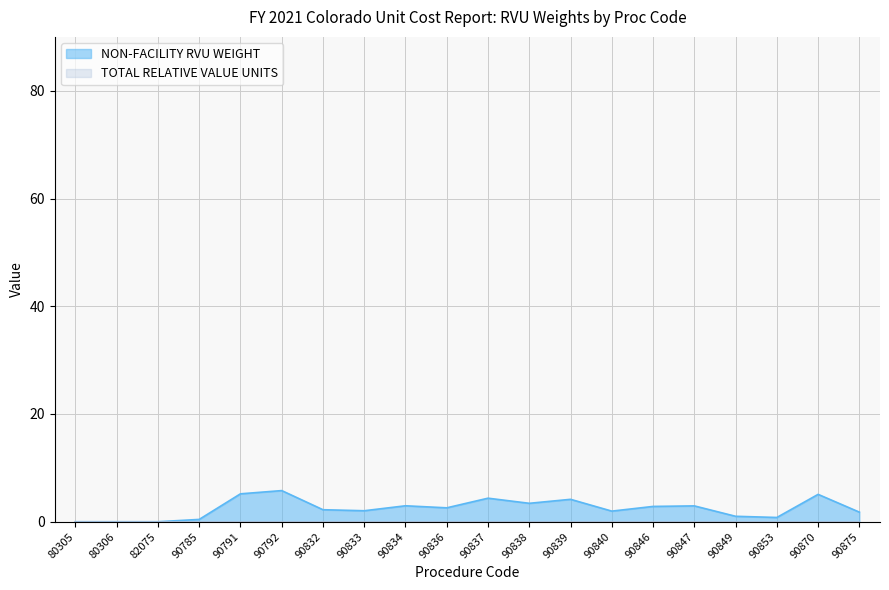

Does the chart have visible grid lines?

Yes